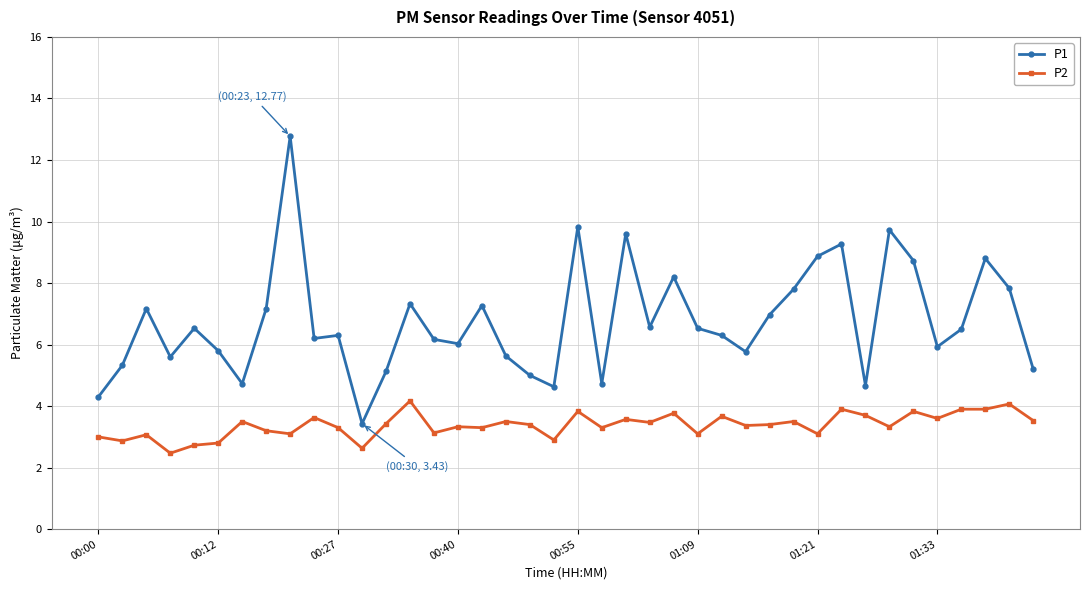

What is the value of the P2 point at the 14th from the left?

4.2